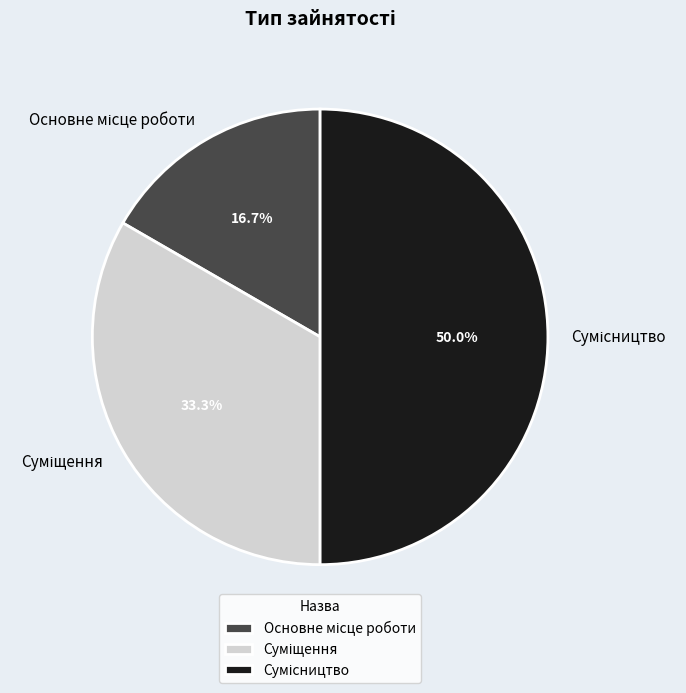

What percentage is NOT represented by Основне місце роботи?

83.3%